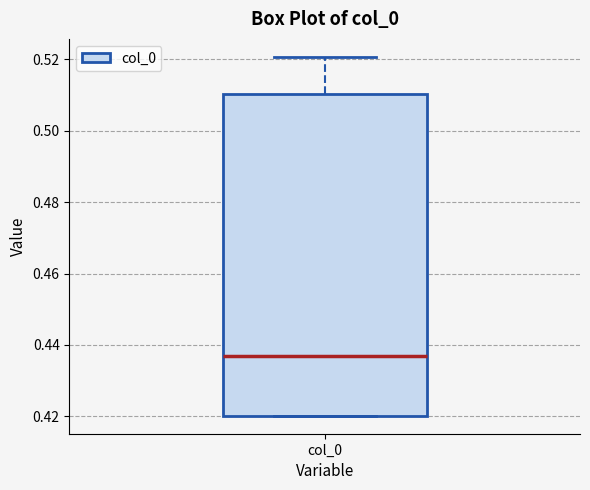

Where is the lower edge of the box for col_0 on the y-axis? The values are not printed on the chart, so give them approximately, as read against the axis.

0.420